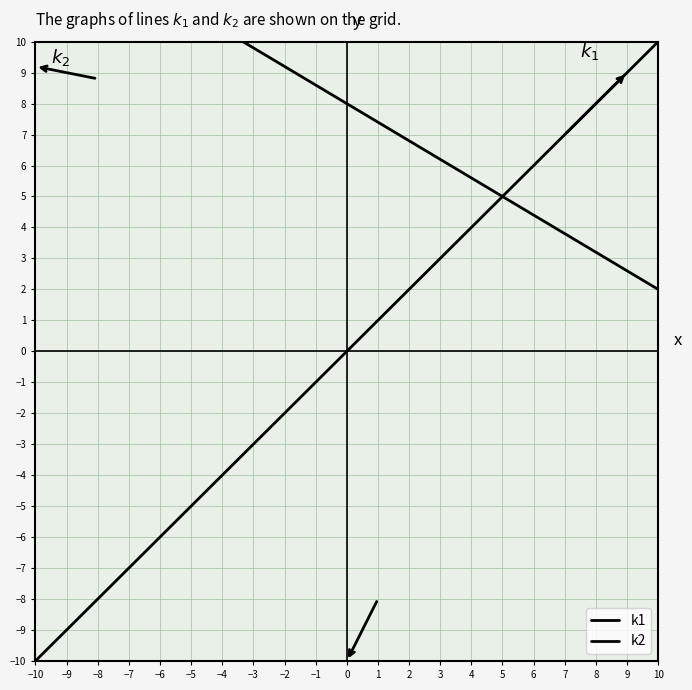

Which series has the largest range (max minus min)?

k1